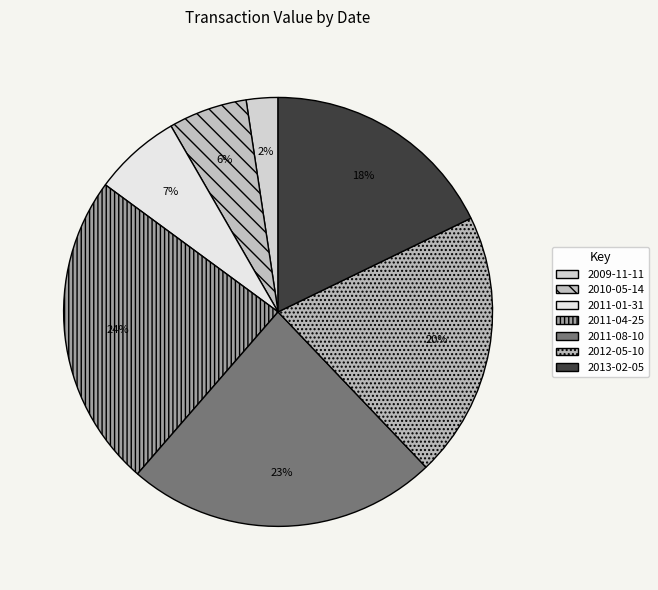

To the nearest percent, what is the average slice percentage?

14%